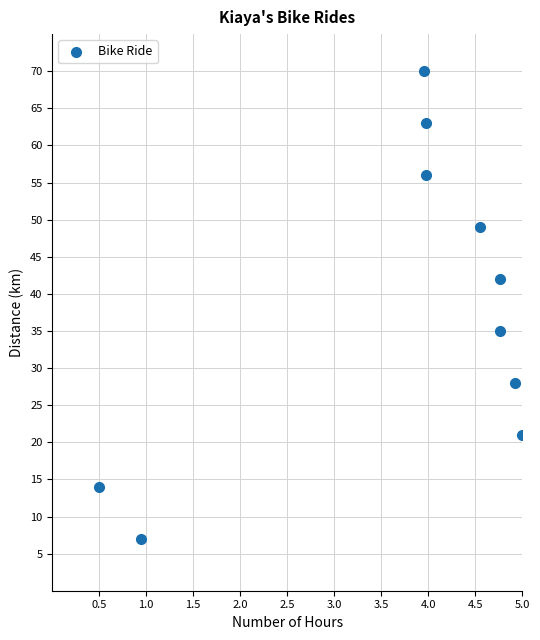

What is the range of Y values (max minus min)?

63